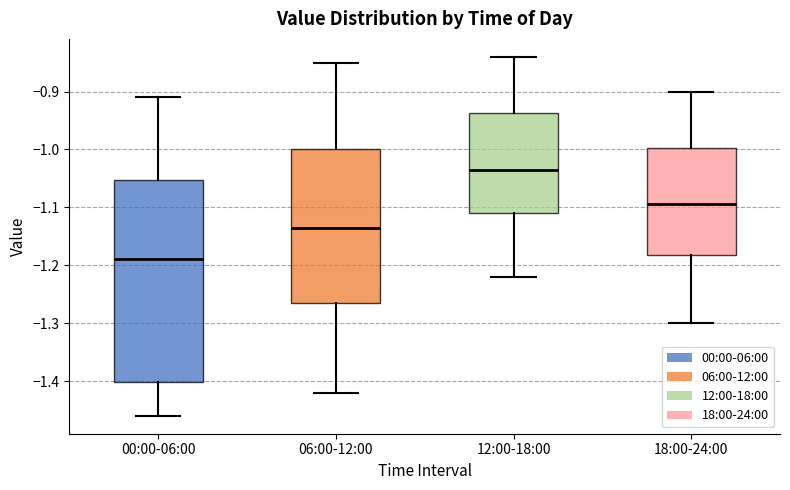

Reading left to right, transcribe this box plot: for each box, give where its median line is, the range the box spans, and where its two whiskers end, as read against the y-axis. The values are not printed on the chart, so give them approximately, as read against the axis.

00:00-06:00: median -1.19, box -1.40 to -1.05, whiskers -1.46 to -0.91
06:00-12:00: median -1.13, box -1.26 to -1.00, whiskers -1.42 to -0.85
12:00-18:00: median -1.03, box -1.11 to -0.94, whiskers -1.22 to -0.84
18:00-24:00: median -1.09, box -1.18 to -1.00, whiskers -1.30 to -0.90